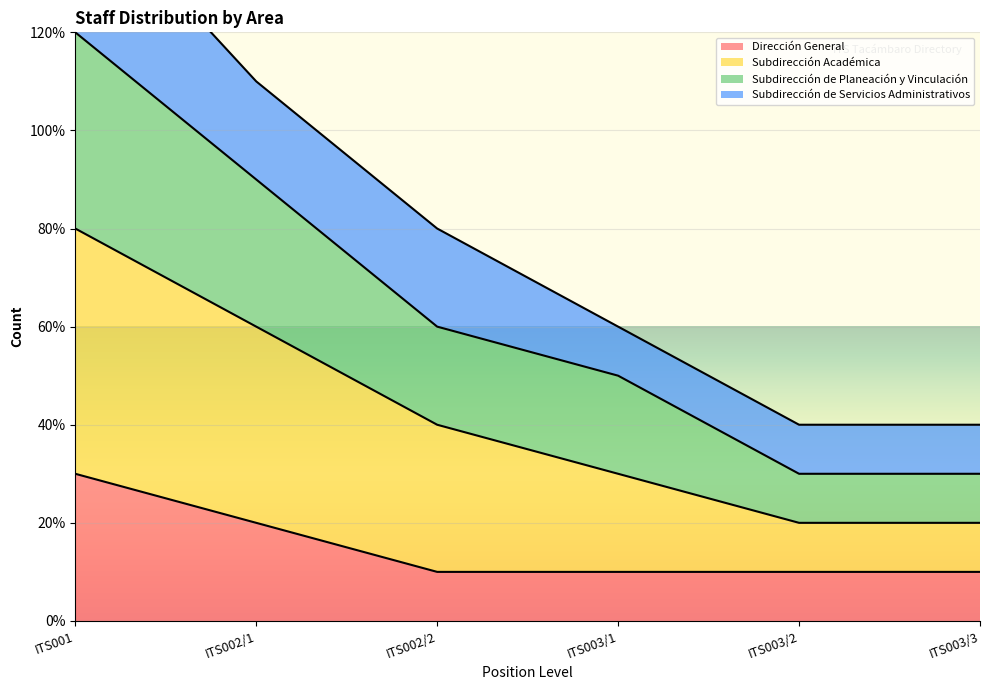

What is the label of the 1st point from the left?

ITS001